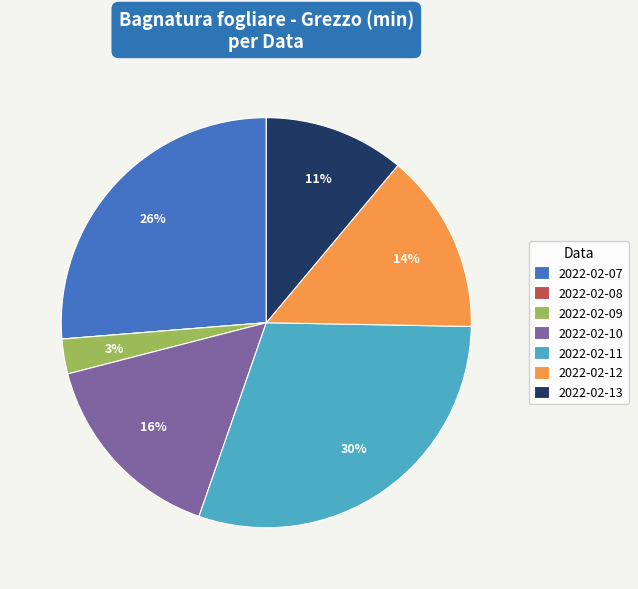

Is there a majority slice in this chart?

No